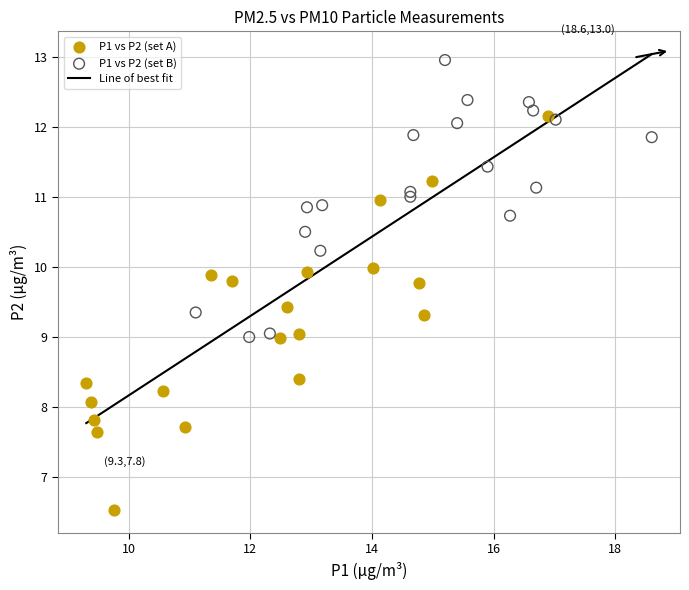

Which series has the largest Y range (max minus min)?

P1 vs P2 (set A)